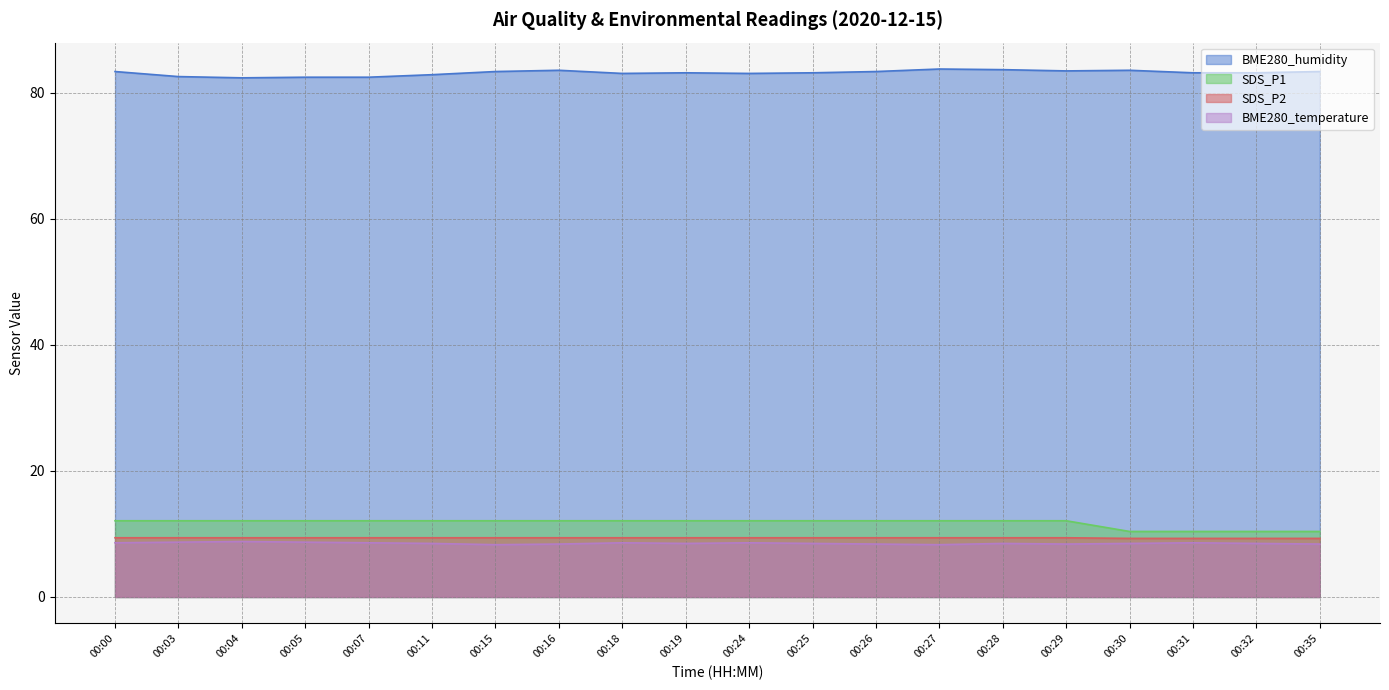

What value does the SDS_P2 series have at 00:28?

9.4